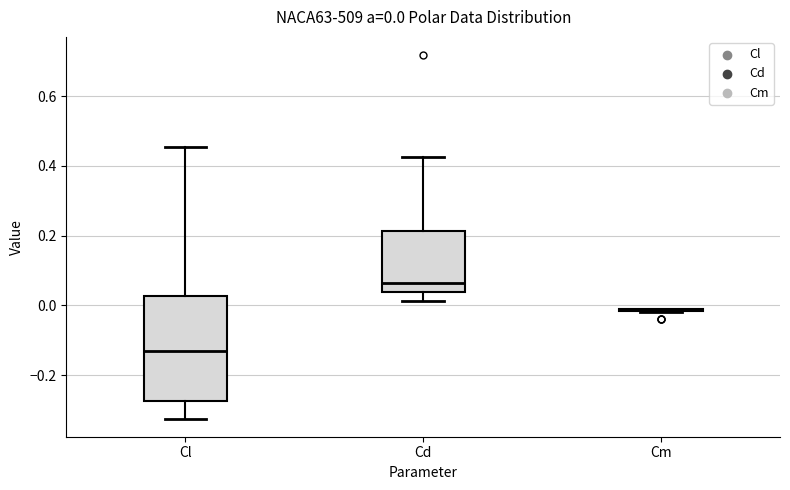

Comparing the boxes themselves (not the whiskers), which one is the tallest?

Cl